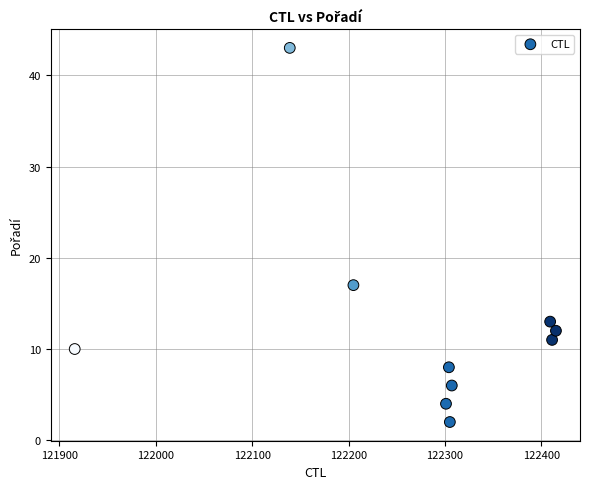

What is the average Y value?

13